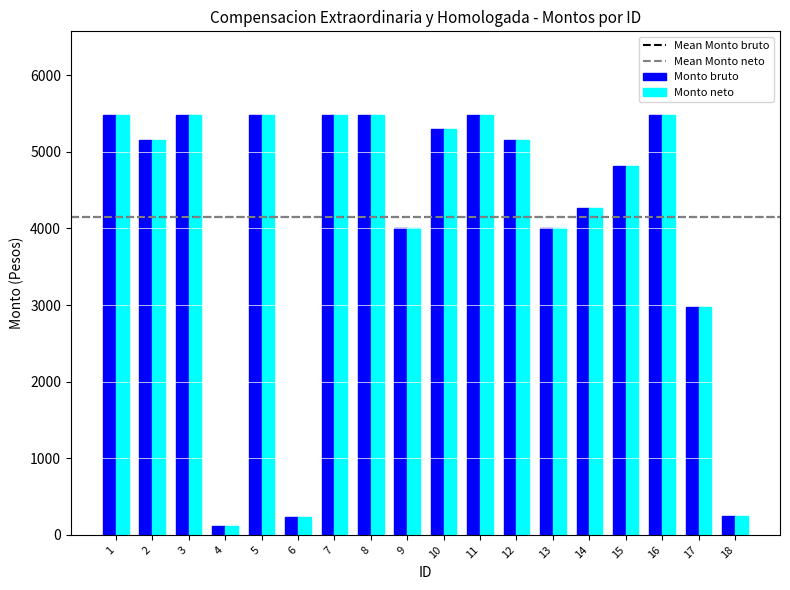

What is the sum of the Monto neto values at 4 and 8?

5595.7